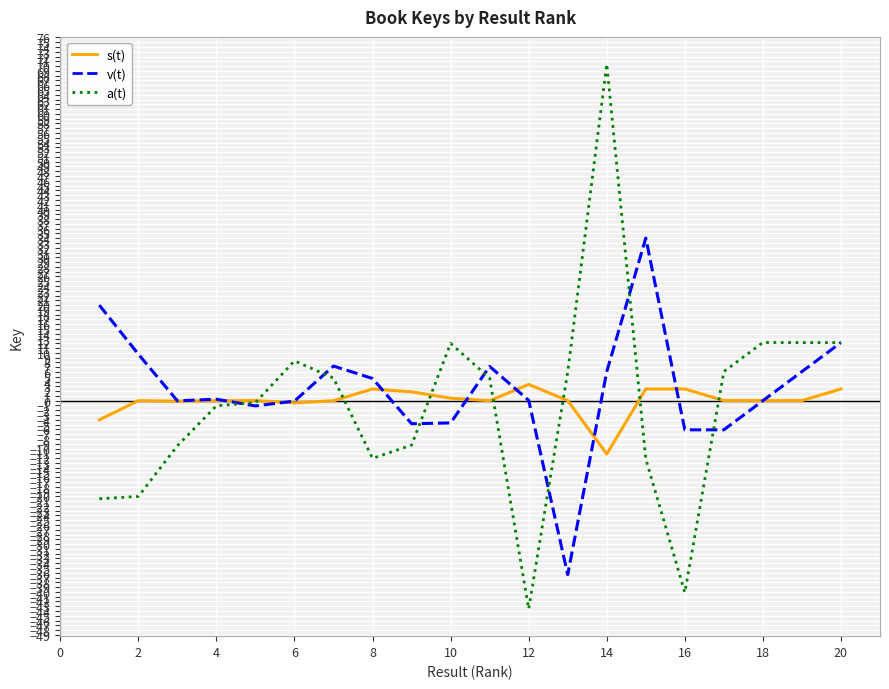

Rank the series by their maximum value, from highest to lowest.

a(t), v(t), s(t)